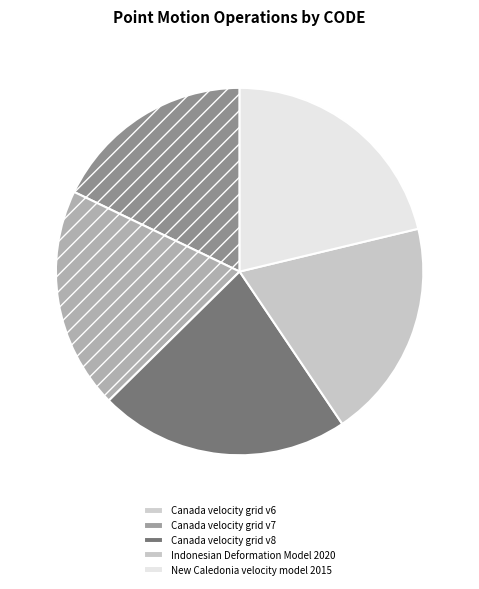

Approximately how many times larger is the value at Canada velocity grid v8 compared to New Caledonia velocity model 2015?

1.0